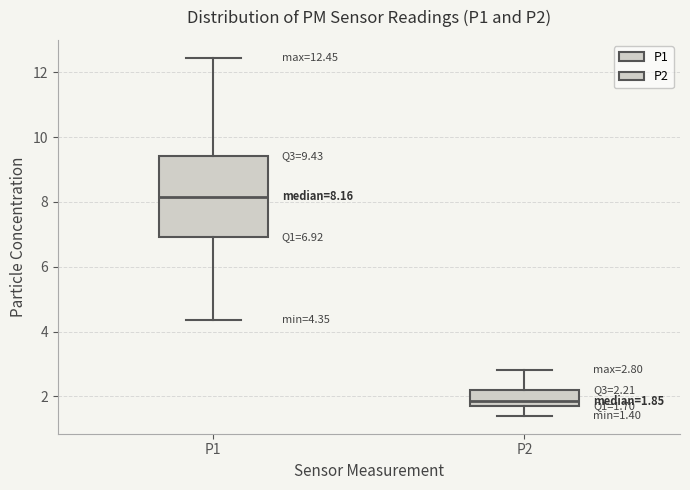

Which box is the tallest, from its lower edge to its upper edge?

P1